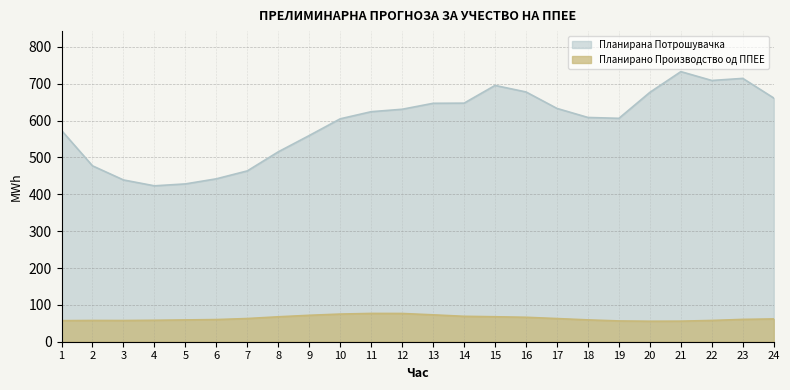

True or false: Планирана Потрошувачка and Планирано Производство од ППЕЕ intersect in this chart.

False